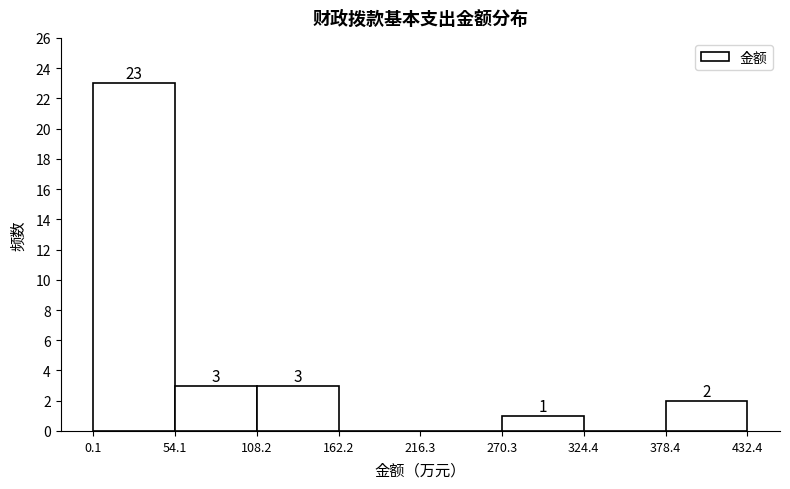

Over which range of the x-axis is the bar tallest?

0.1 to 54.1